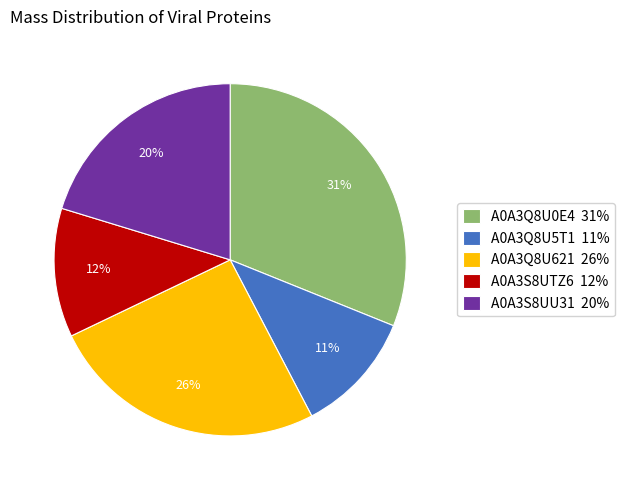

Does A0A3Q8U5T1 represent more than half of the total?

No